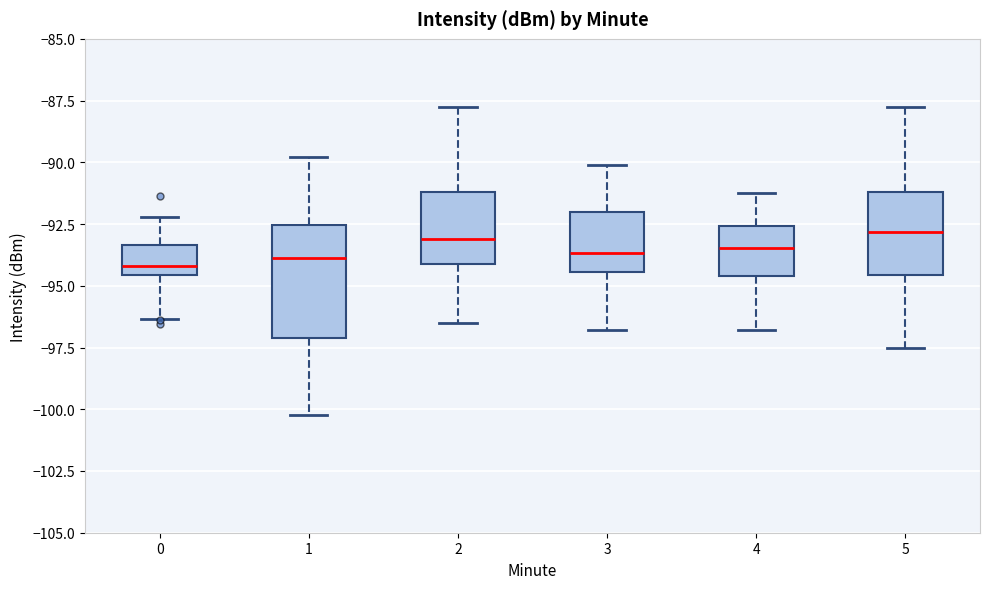

Reading left to right, transcribe this box plot: for each box, give where its median line is, the range the box spans, and where its two whiskers end, as read against the y-axis. The values are not printed on the chart, so give them approximately, as read against the axis.

0: median -94.0, box -94.5 to -93.5, whiskers -96.5 to -92.0
1: median -94.0, box -97.0 to -92.5, whiskers -100.0 to -90.0
2: median -93.0, box -94.0 to -91.0, whiskers -96.5 to -88.0
3: median -93.5, box -94.5 to -92.0, whiskers -97.0 to -90.0
4: median -93.5, box -94.5 to -92.5, whiskers -97.0 to -91.0
5: median -93.0, box -94.5 to -91.0, whiskers -97.5 to -88.0